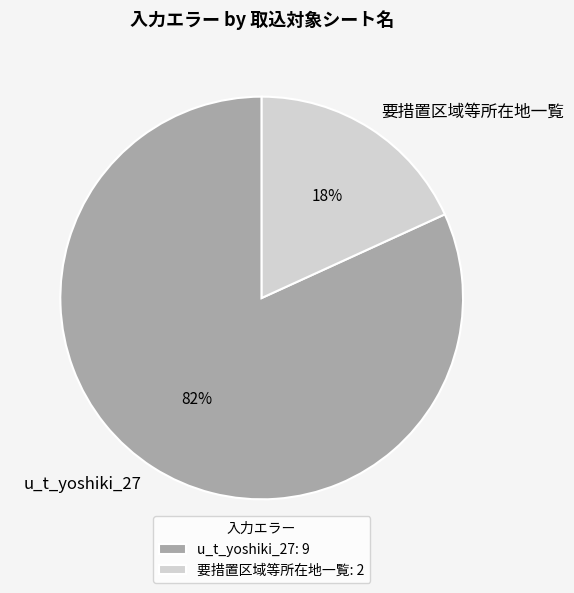

Between 要措置区域等所在地一覧 and u_t_yoshiki_27, which is larger?

u_t_yoshiki_27